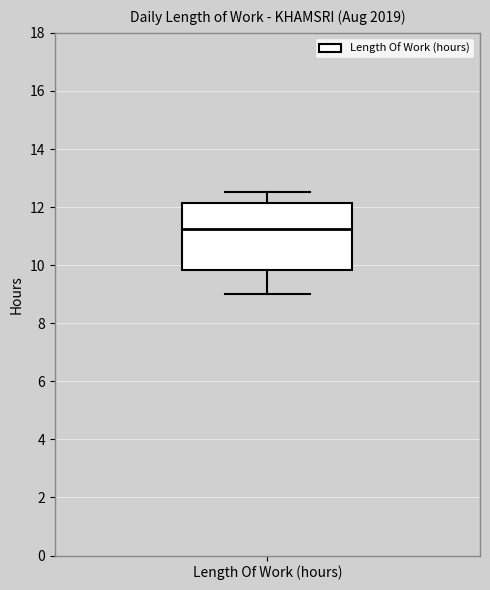

Read this box plot against the y-axis: the position of the median line, the range covered by the box, and the ends of both whiskers. The values are not printed on the chart, so give them approximately, as read against the axis.

median 11.2, box 9.8 to 12.2, whiskers 9.0 to 12.6